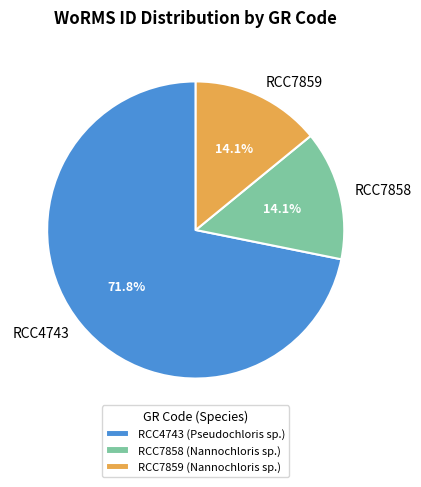

What is the majority slice?

RCC4743